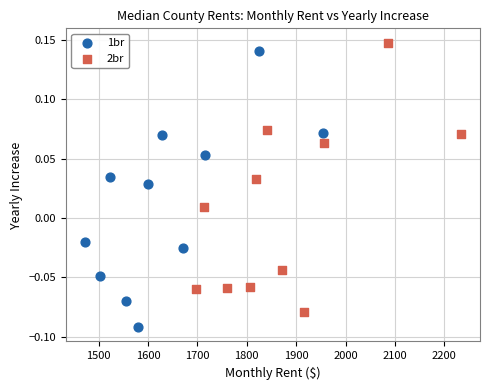

Which series contains the lowest Y value?

1br